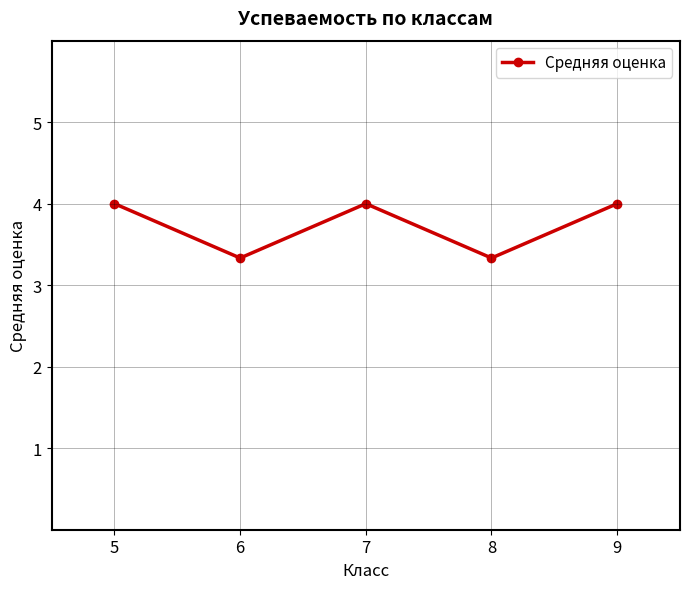

The chart shows a value of 3.3 at 6. True or false?

True